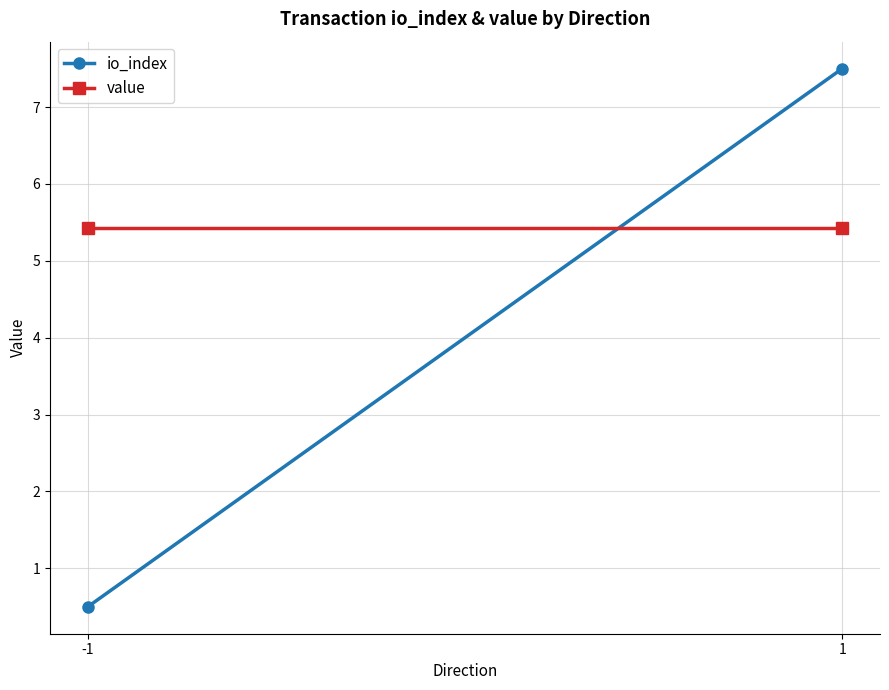

What is the average value of the io_index series?

4.0